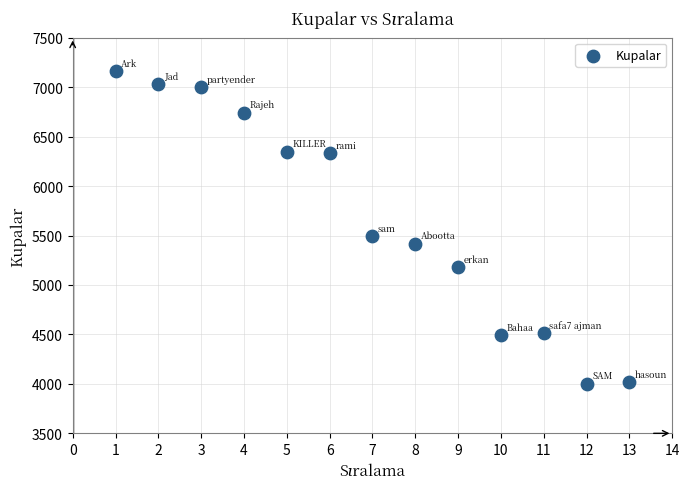

What is the range of Y values (max minus min)?

3159